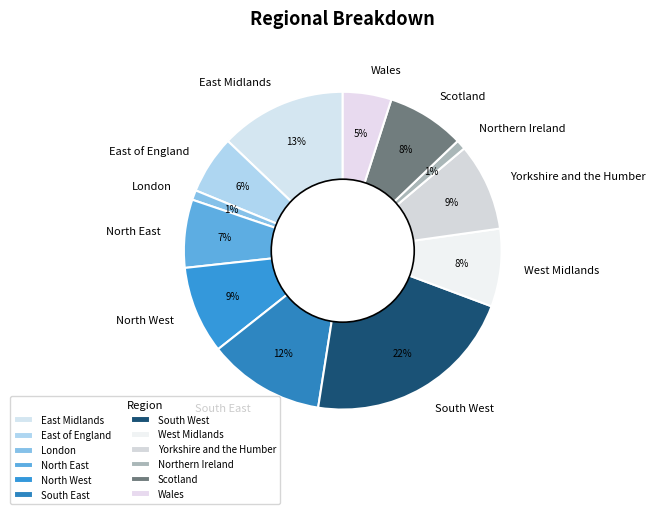

How many slices are in this pie chart?

12